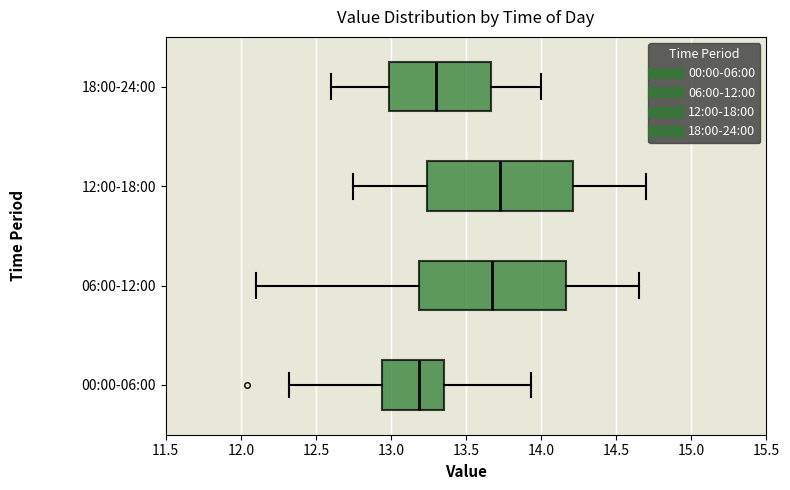

Reading bottom to top, transcribe this box plot: for each box, give where its median line is, the range the box spans, and where its two whiskers end, as read against the x-axis. The values are not printed on the chart, so give them approximately, as read against the axis.

00:00-06:00: median 13.20, box 12.95 to 13.35, whiskers 12.30 to 13.95
06:00-12:00: median 13.70, box 13.20 to 14.15, whiskers 12.10 to 14.65
12:00-18:00: median 13.75, box 13.25 to 14.20, whiskers 12.75 to 14.70
18:00-24:00: median 13.30, box 13.00 to 13.65, whiskers 12.60 to 14.00